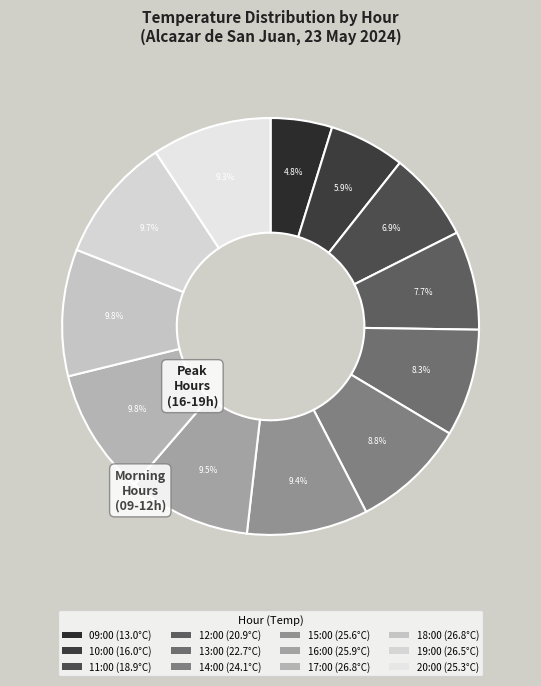

The 13:00 slice represents 1% of the pie. True or false?

False